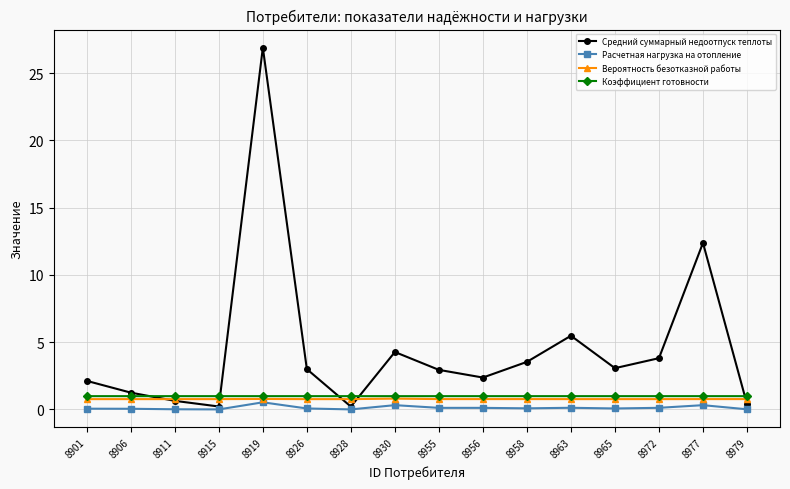

True or false: Расчетная нагрузка на отопление has a value of 0.0 at 8911.

True